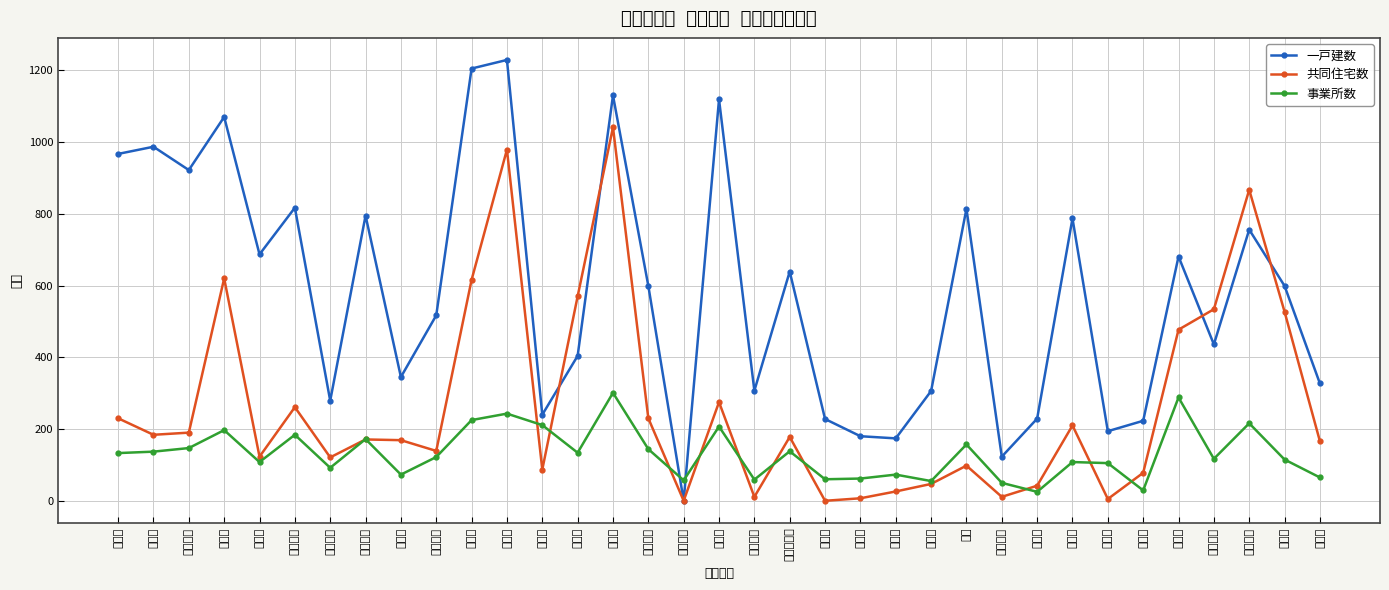

Rank the series by their average value, from lowest to highest.

事業所数, 共同住宅数, 一戸建数